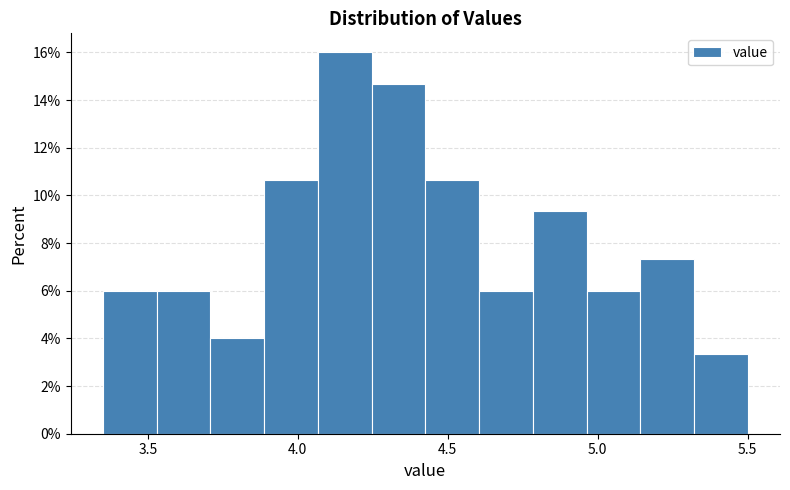

Around what value on the x-axis is the tallest bar? Give the approximate position of its centre, as read against the axis.

4.15